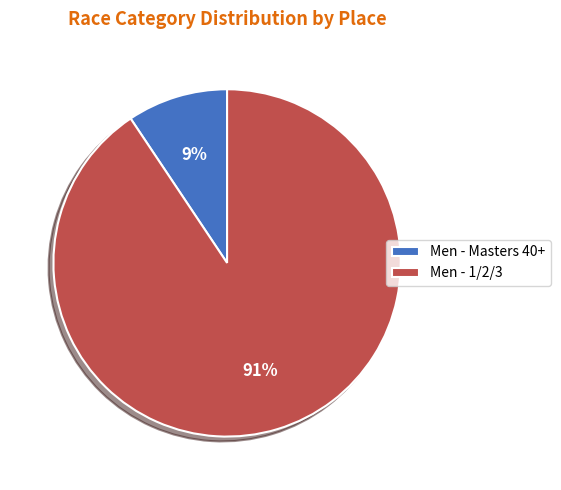

Is it true that Men - Masters 40+ is 1% of the pie?

False